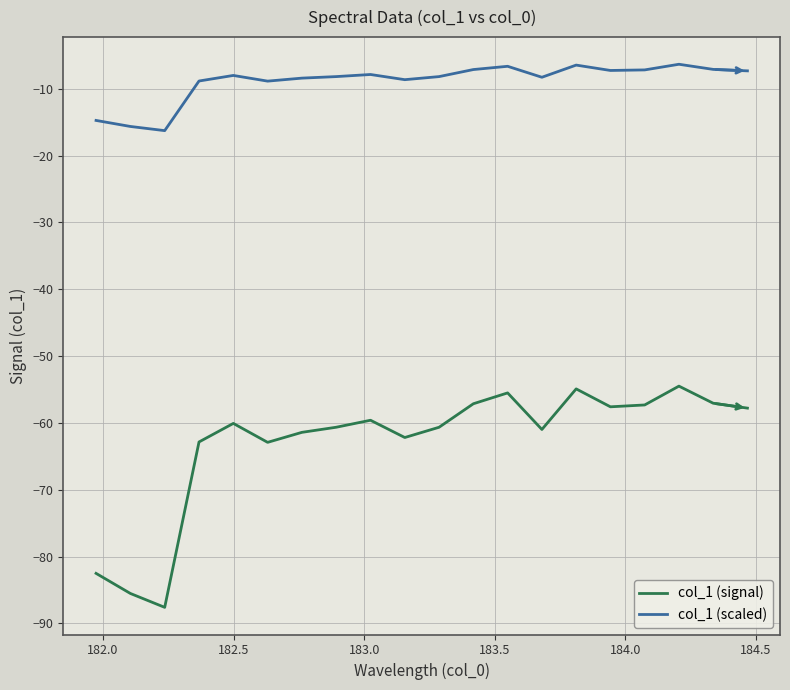

Is this an area chart (filled region under the line)?

No